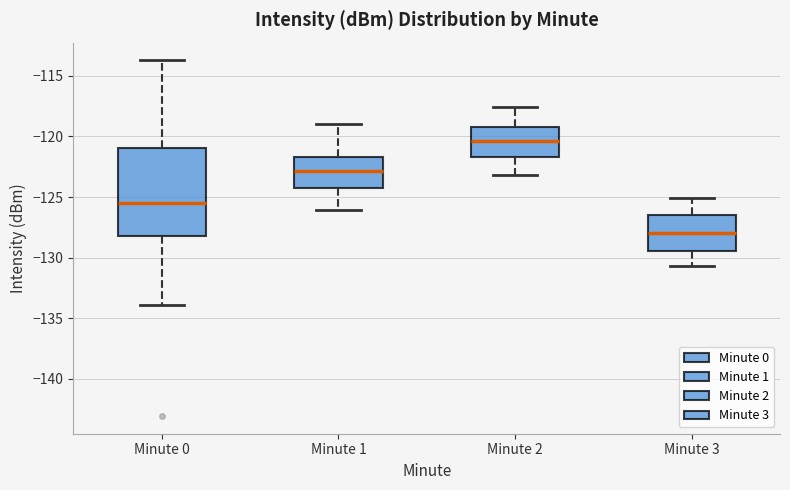

Where is the lower edge of the box for Minute 0 on the y-axis? The values are not printed on the chart, so give them approximately, as read against the axis.

-128.0